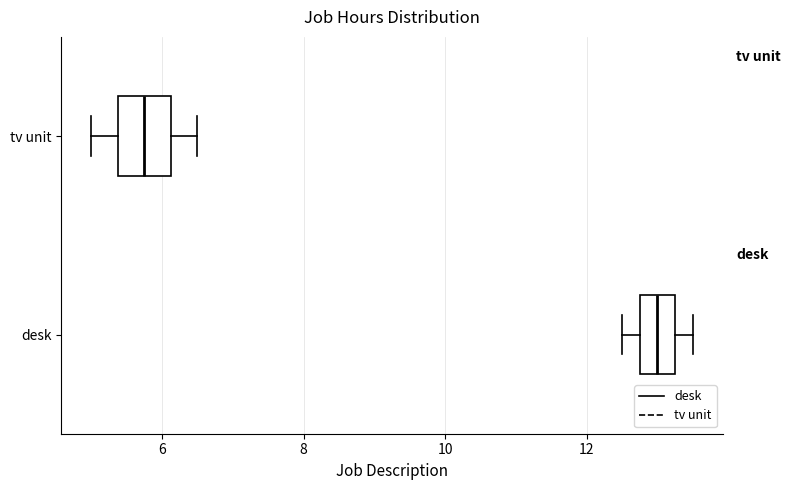

Which box is the widest, from its left edge to its right edge?

tv unit